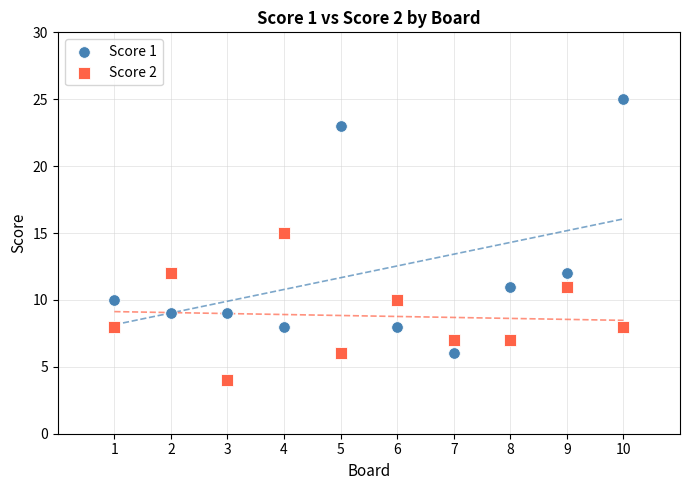

Which series reaches the maximum Y coordinate?

Score 1